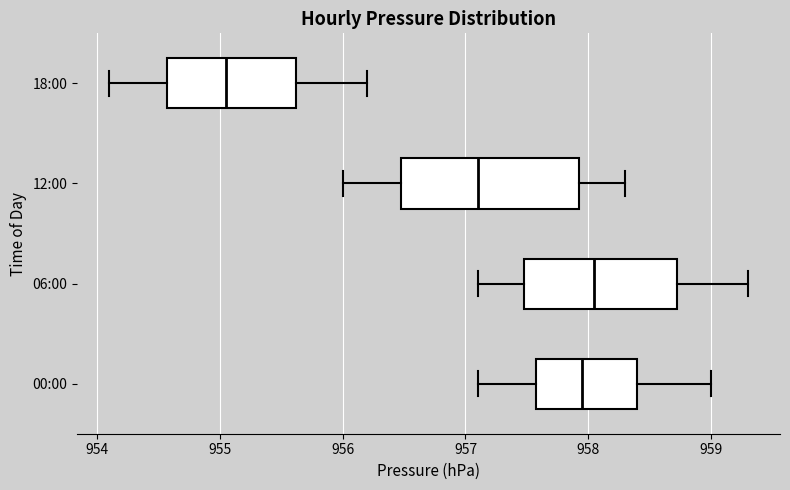

Where is the left edge of the box for 18:00 on the x-axis? The values are not printed on the chart, so give them approximately, as read against the axis.

954.6